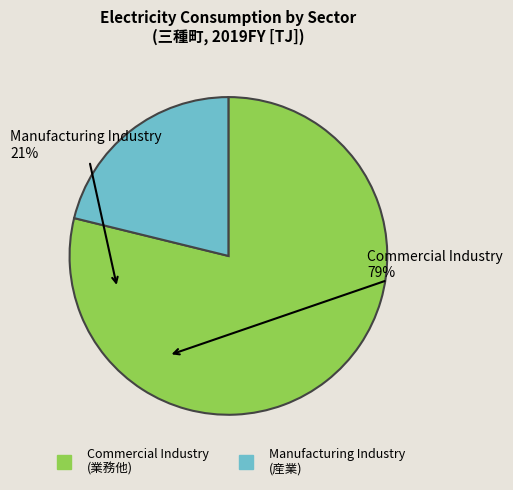

Is there any slice that represents more than half of the pie?

Yes